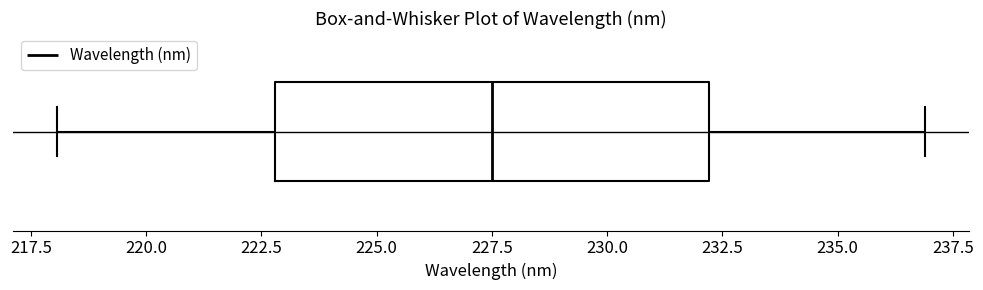

Where does the left whisker of the box end on the x-axis? The values are not printed on the chart, so give them approximately, as read against the axis.

218.0